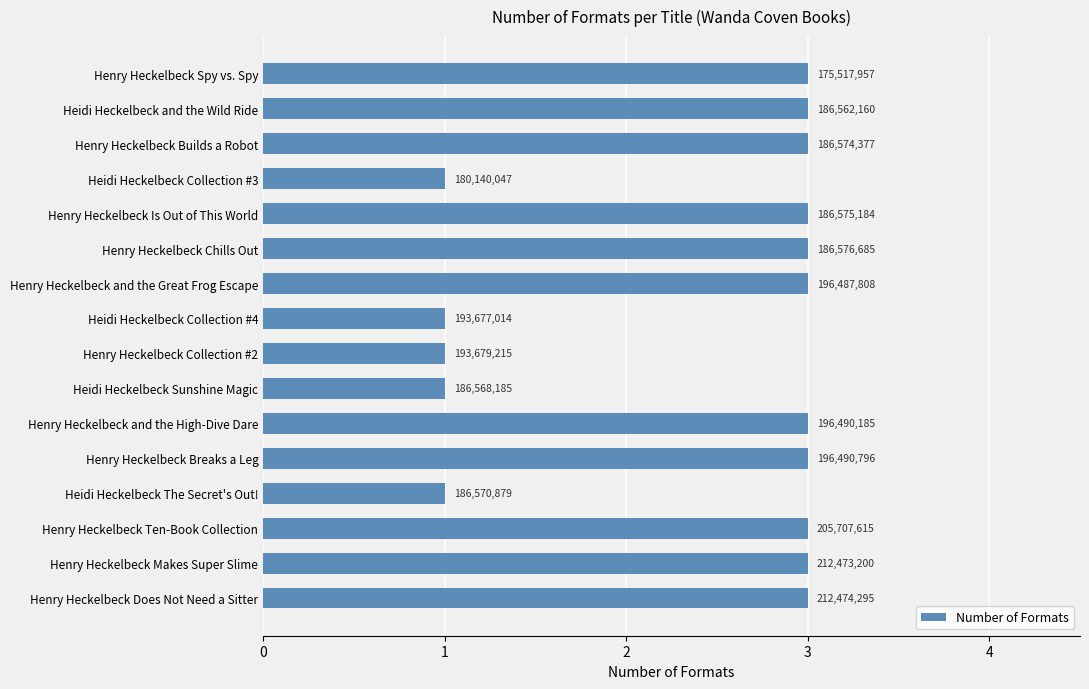

What is the difference between the maximum and minimum values?

2